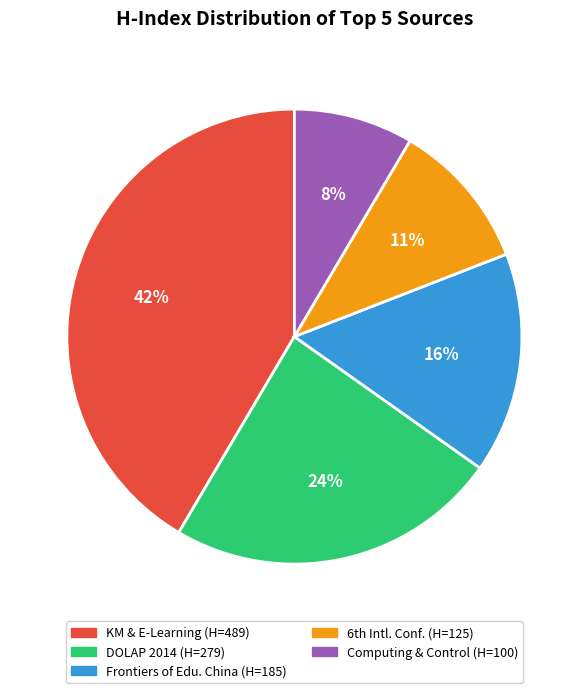

To the nearest percent, what is the average slice percentage?

20%